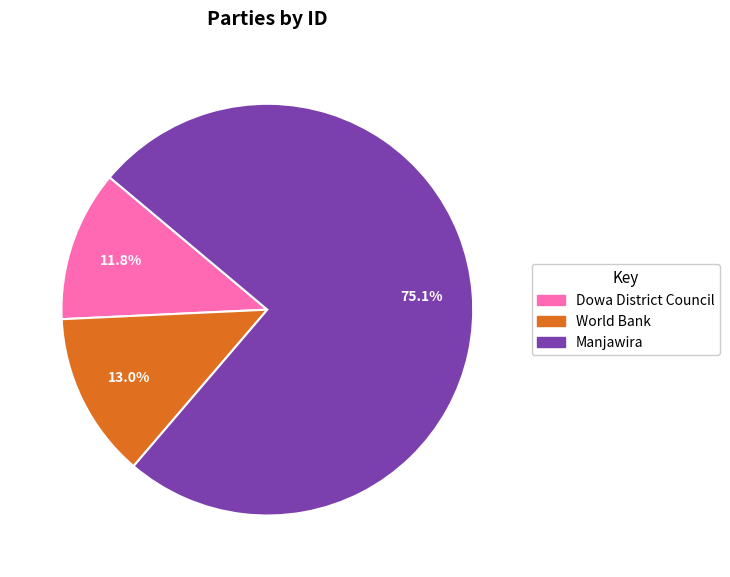

What percentage do World Bank and Manjawira together represent?

88.2%